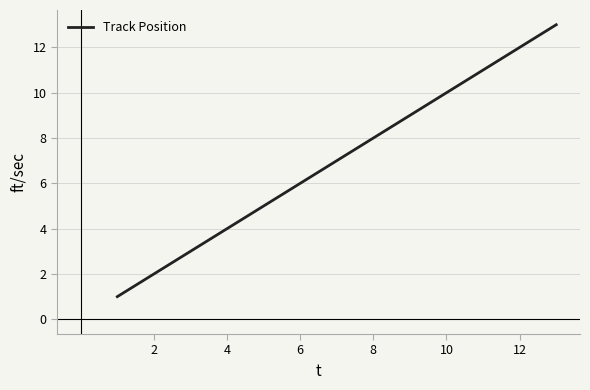

What is the smallest value displayed?

1